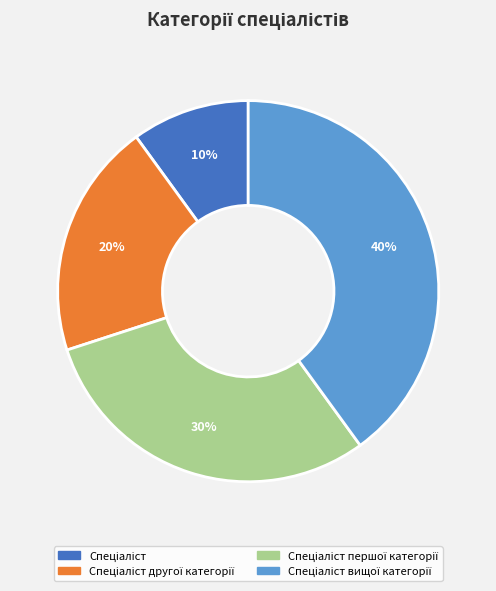

To the nearest percent, what is the difference between the largest and smallest slice percentages?

30%